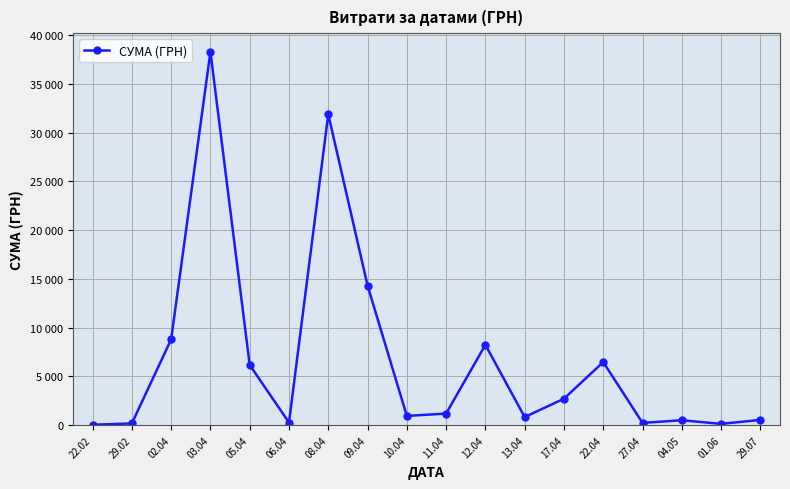

What is the change in value from 29.02 to 29.07?

+360.0